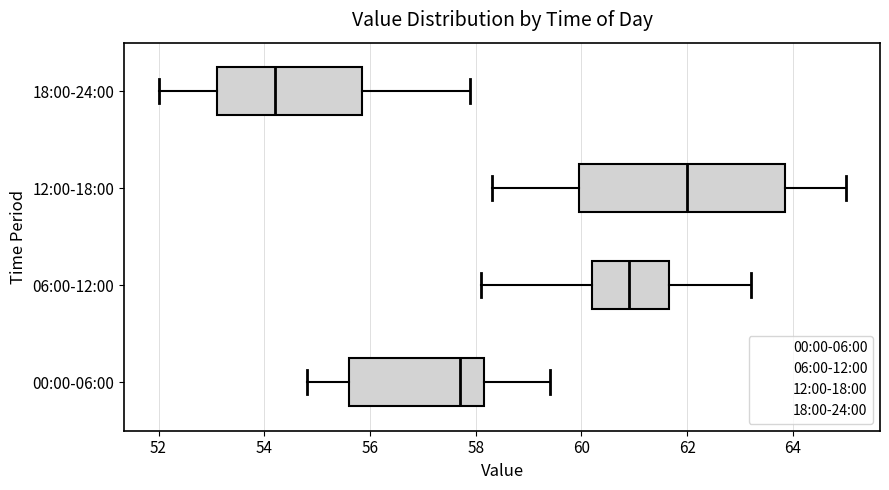

Which box is the widest, from its left edge to its right edge?

12:00-18:00